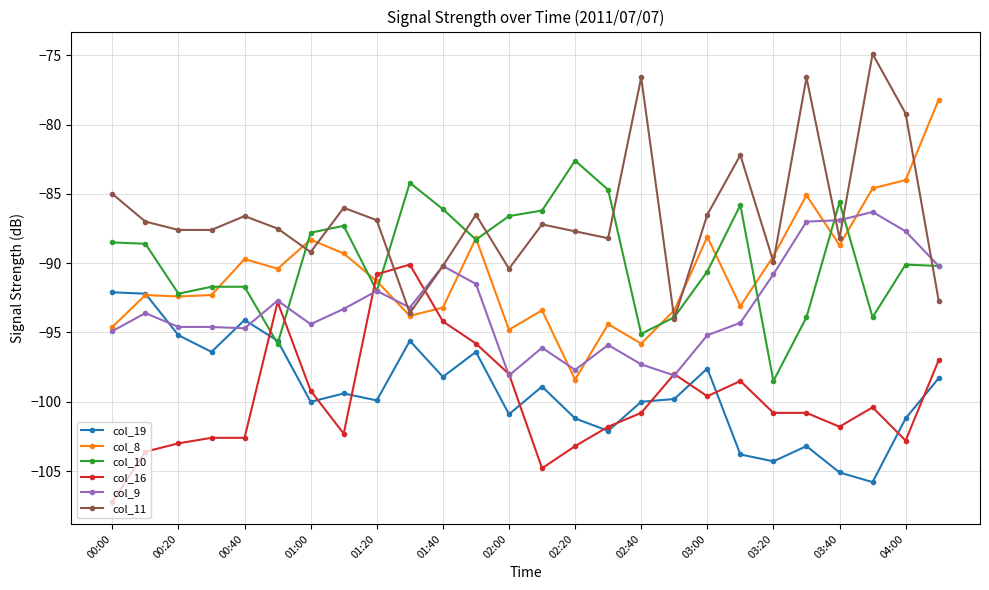

Which series has the largest total across all categories?

col_11